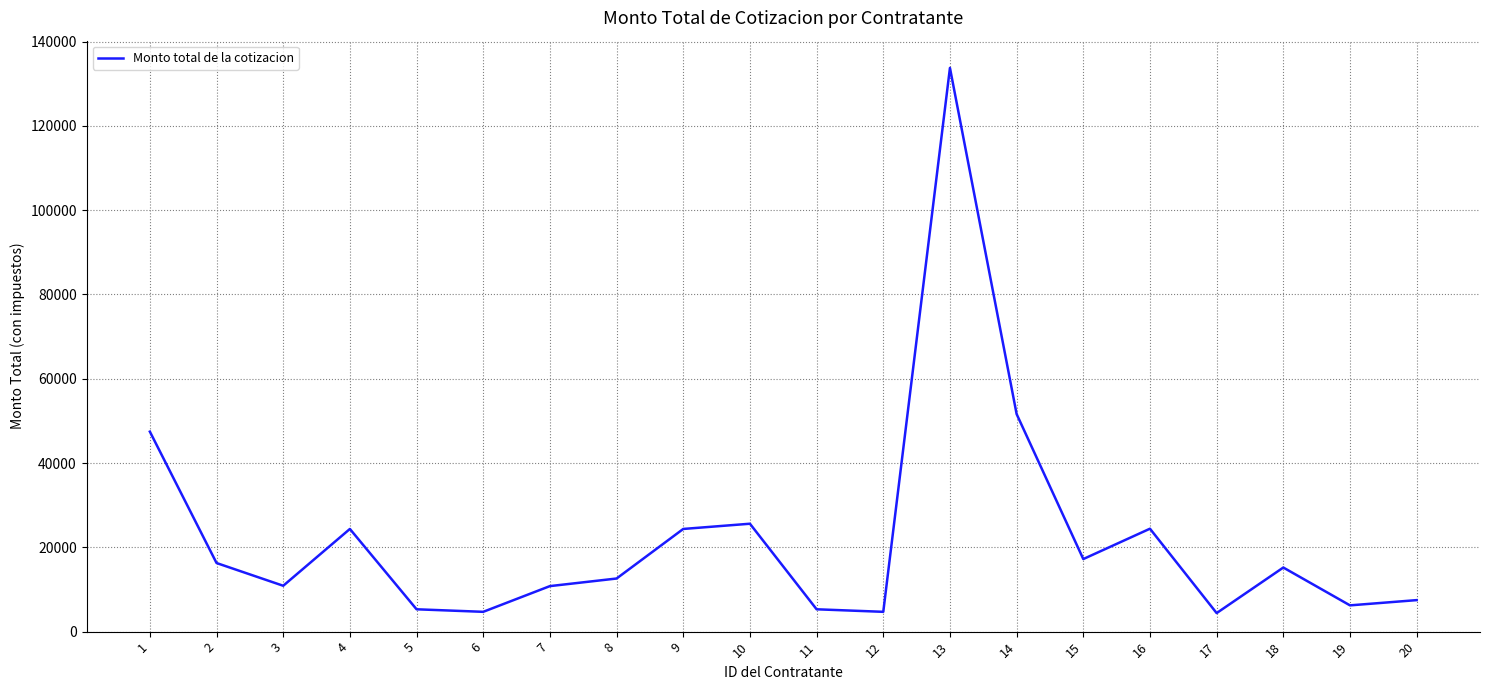

True or false: the data has more than 0 interior local peaks.

True